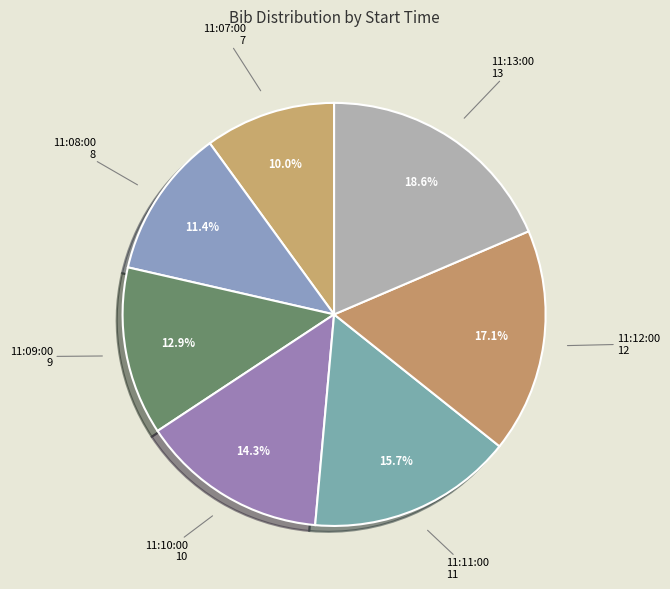

To the nearest percent, what is the difference between the largest and smallest slice percentages?

9%